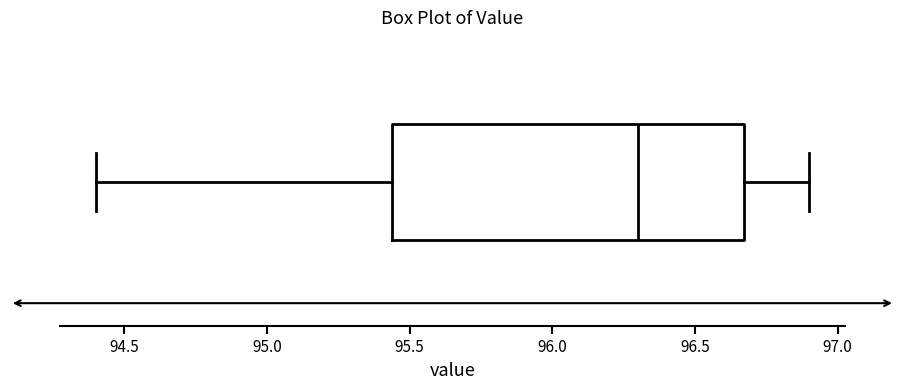

Transcribe this box plot: give where the median line is, the range the box spans, and where the two whiskers end, as read against the x-axis. The values are not printed on the chart, so give them approximately, as read against the axis.

median 96.30, box 95.45 to 96.65, whiskers 94.40 to 96.90